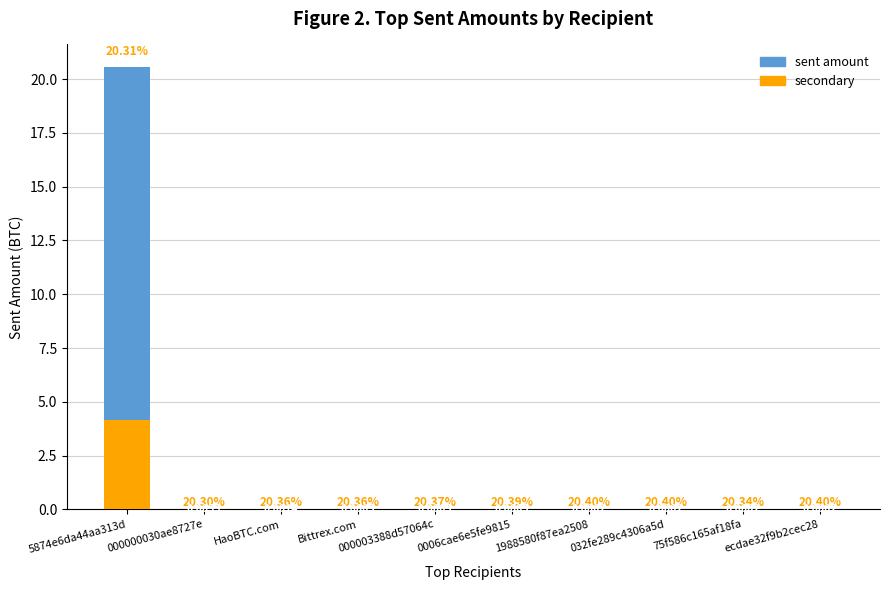

Reading right to left, transcribe all the data shown in this chart.

sent amount: ecdae32f9b2cec28=0.0	75f586c165af18fa=0.0	032fe289c4306a5d=0.0	1988580f87ea2508=0.0	0006cae6e5fe9815=0.0	000003388d57064c=0.0	Bittrex.com=0.0	HaoBTC.com=0.0	000000030ae8727e=0.0	5874e6da44aa313d=20.6
secondary: ecdae32f9b2cec28=0.0	75f586c165af18fa=0.0	032fe289c4306a5d=0.0	1988580f87ea2508=0.0	0006cae6e5fe9815=0.0	000003388d57064c=0.0	Bittrex.com=0.0	HaoBTC.com=0.0	000000030ae8727e=0.0	5874e6da44aa313d=4.2